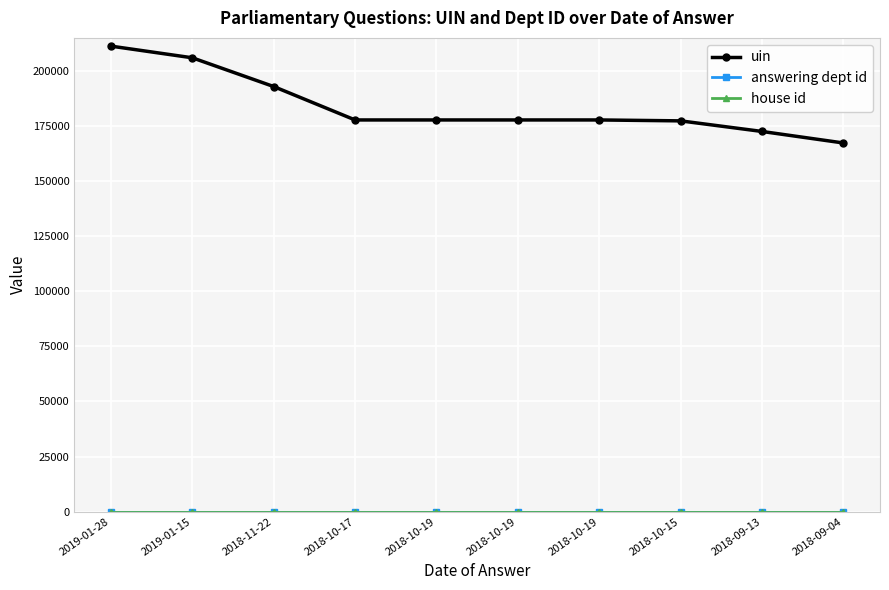

How many lines are shown in the chart?

3